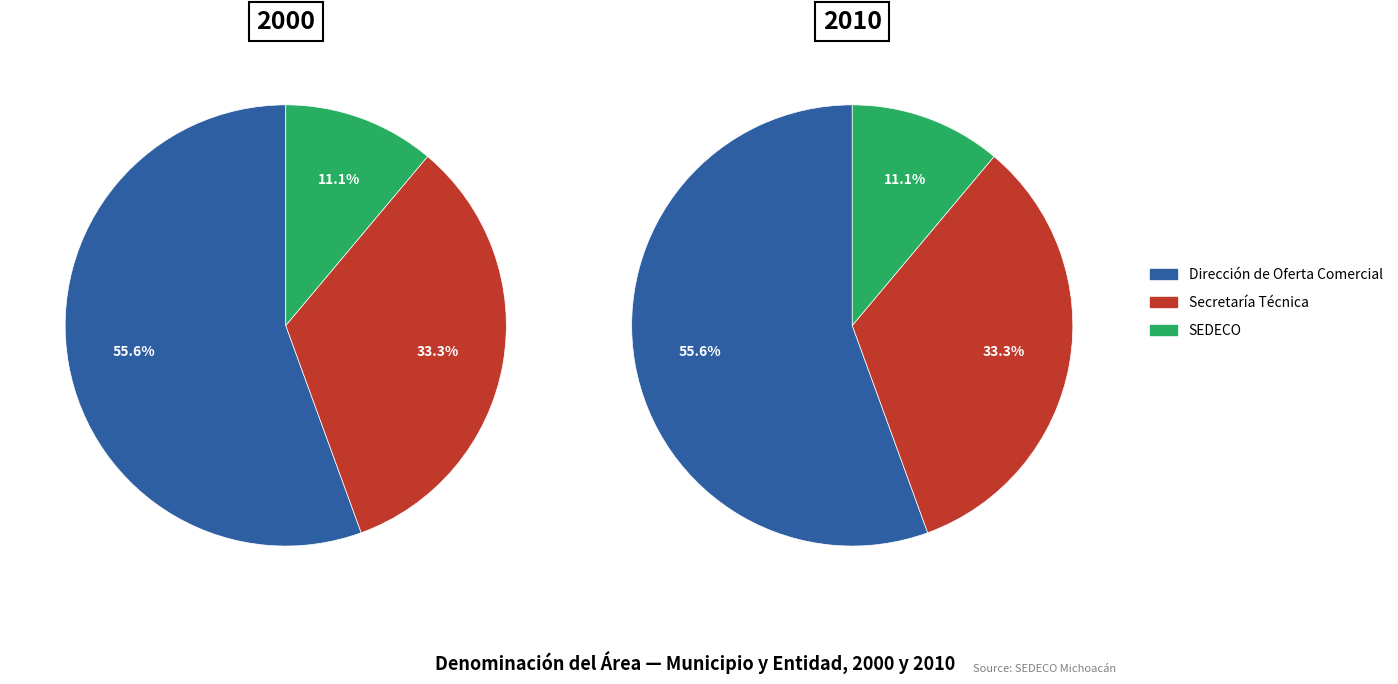

How many slices are in this pie chart?

3